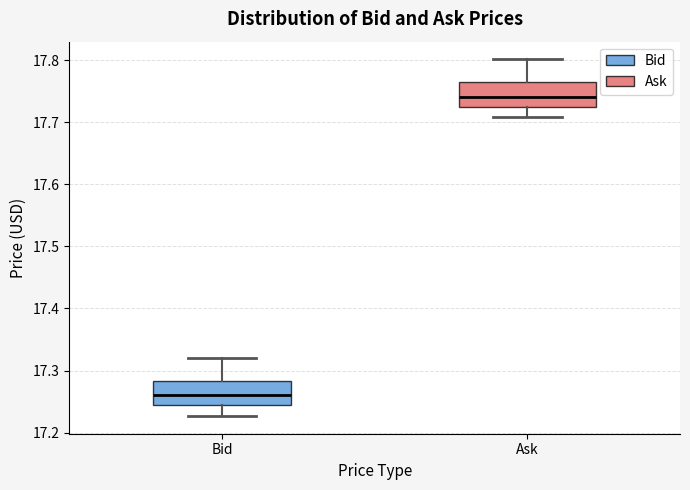

Which box has the lowest median line?

Bid